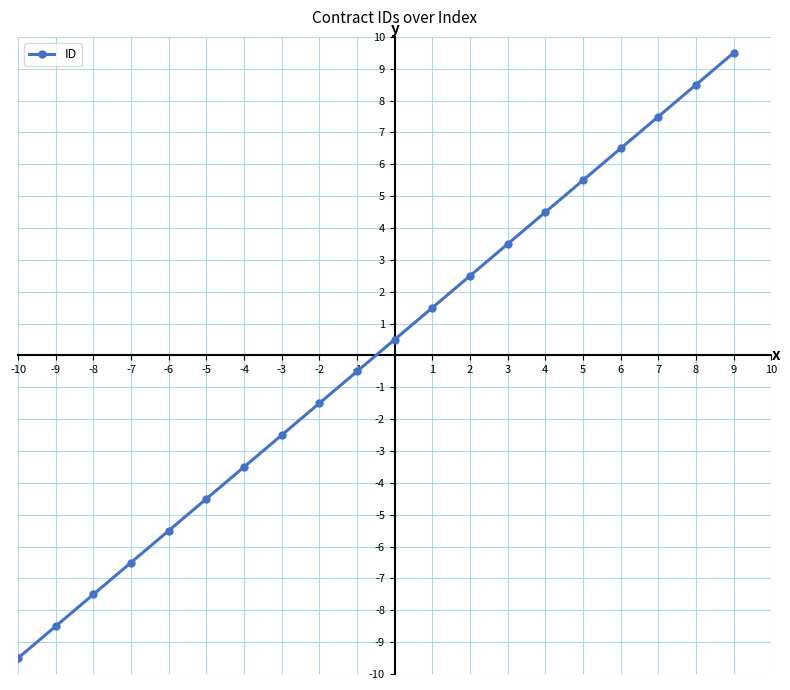

What is the difference between the maximum and minimum values?

19.0